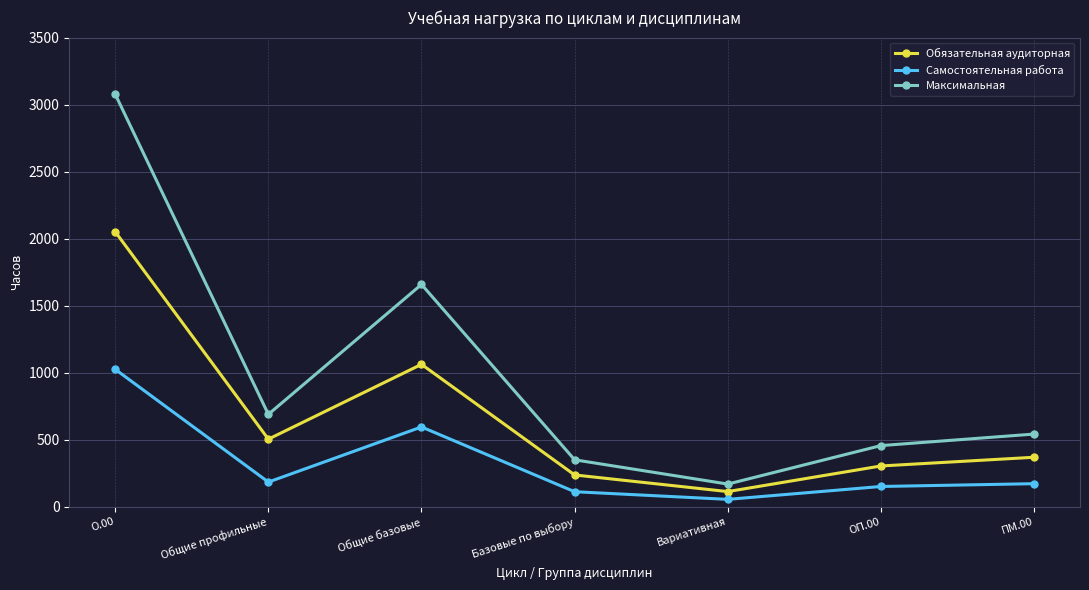

What is the difference between the second highest and minimum values in the Самостоятельная работа series?

540